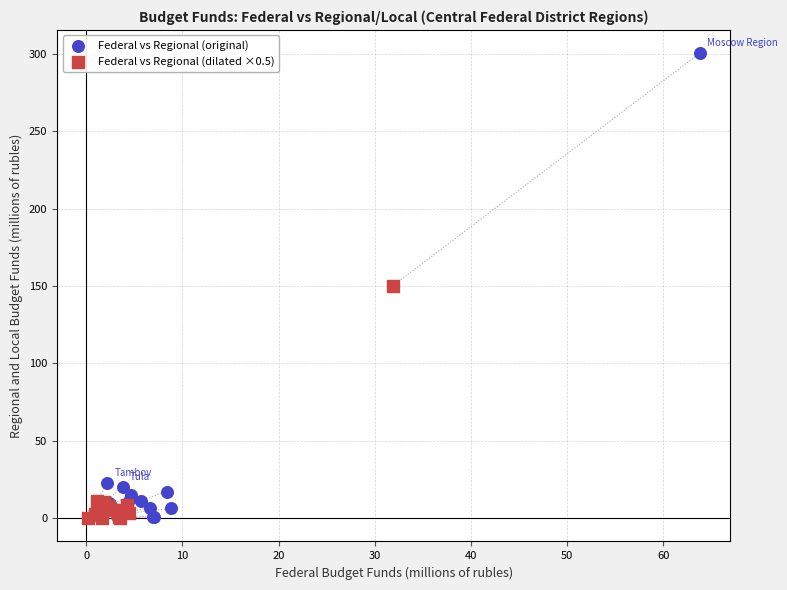

Which series has the largest Y range (max minus min)?

Federal vs Regional (original)